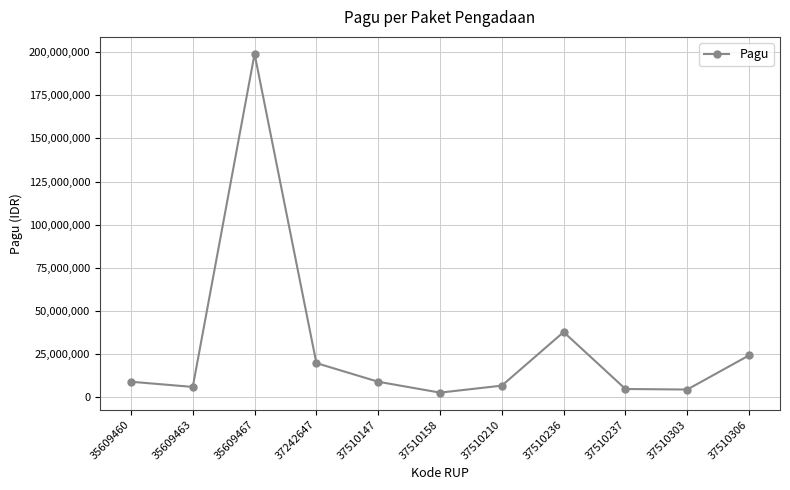

Where is the first local maximum?

35609467